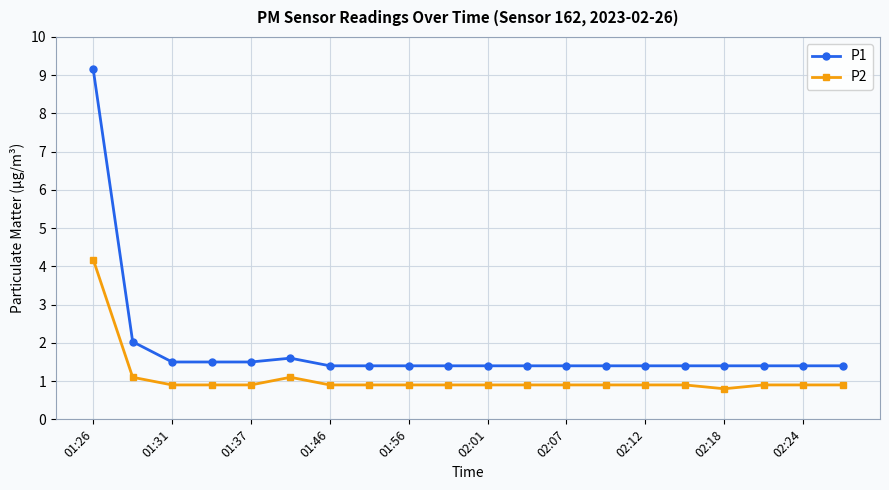

What is the value of the P1 point at the 3rd from the left?

1.5